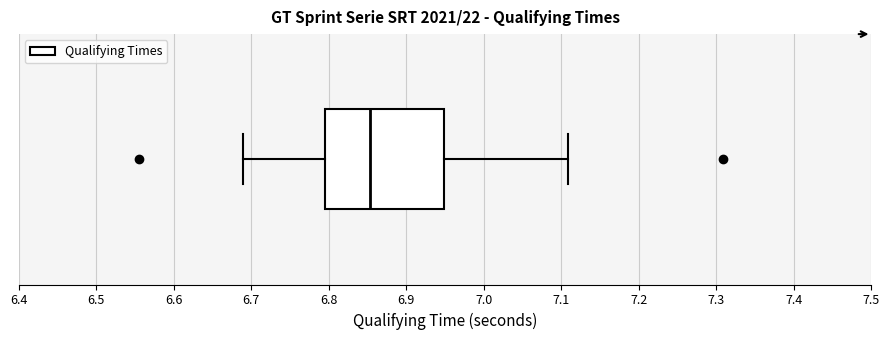

Where does the left whisker of the box end on the x-axis? The values are not printed on the chart, so give them approximately, as read against the axis.

6.69